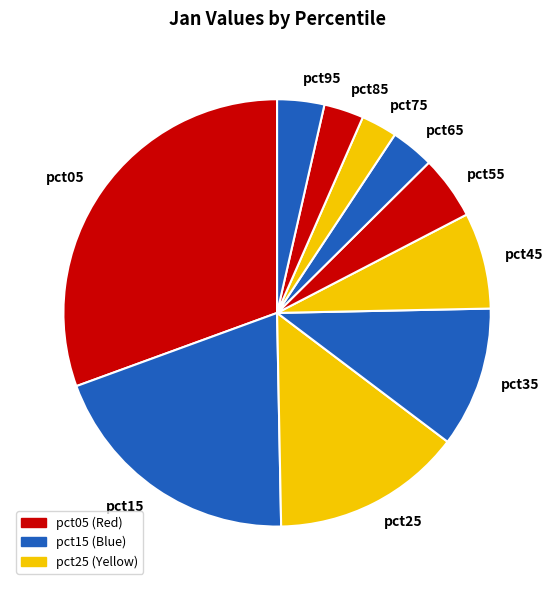

Approximately how many times larger is the value at pct15 compared to pct05?

0.6